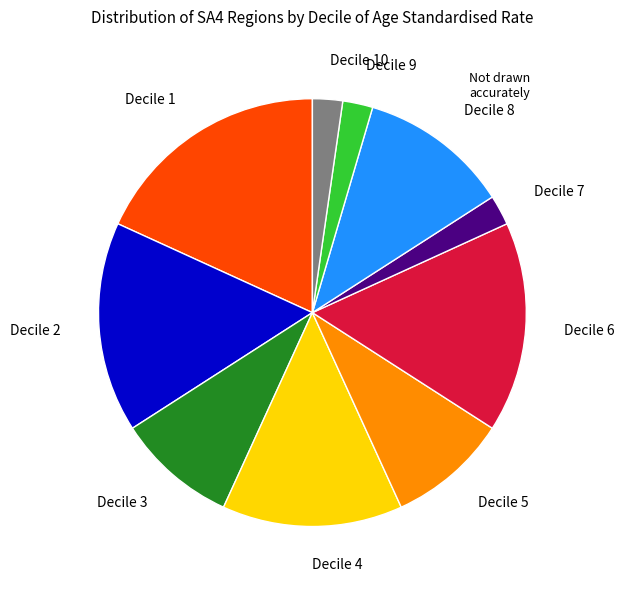

Is the sum of Decile 10 and Decile 3 greater than half?

No